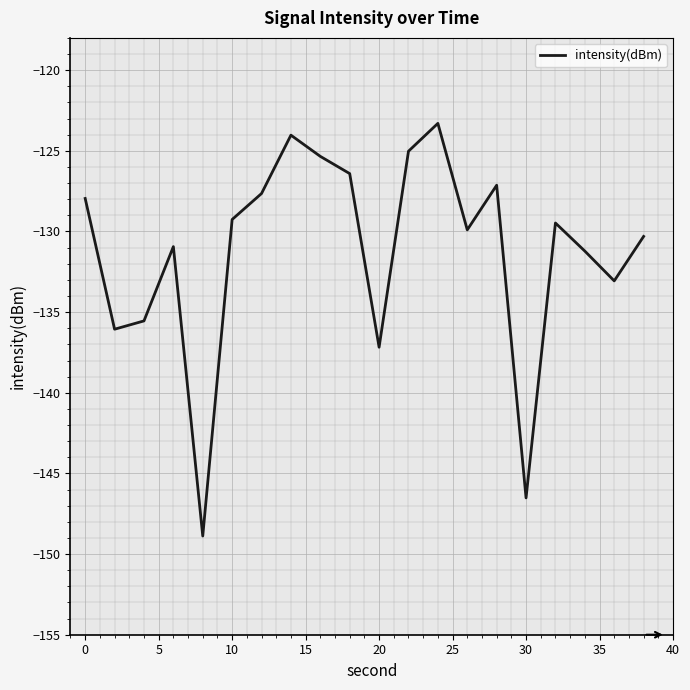

What is the difference between the maximum and minimum values?

25.6